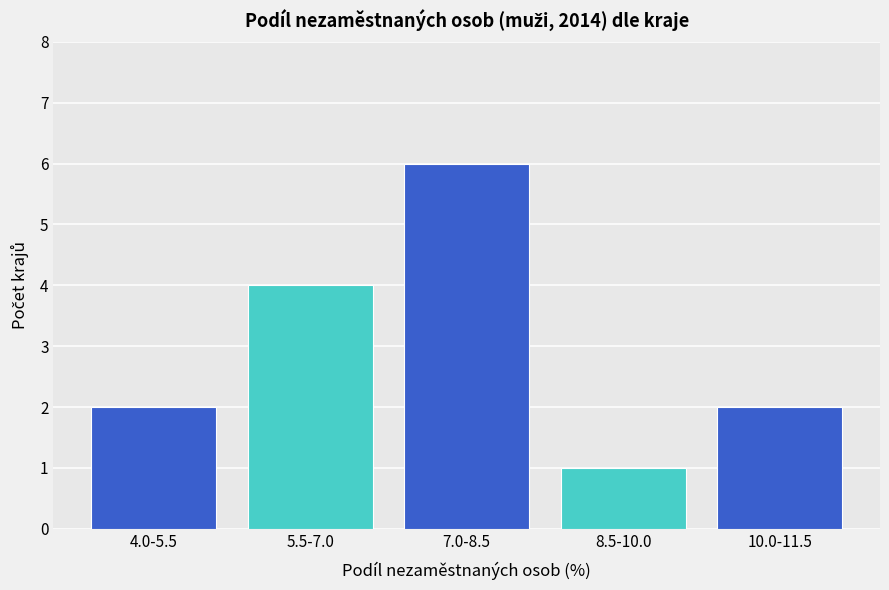

Reading left to right, list all the values displayed in this chart.

2	4	6	1	2